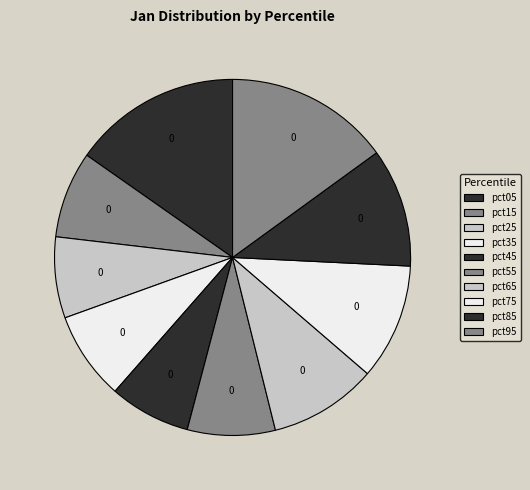

How many slices are in this pie chart?

10